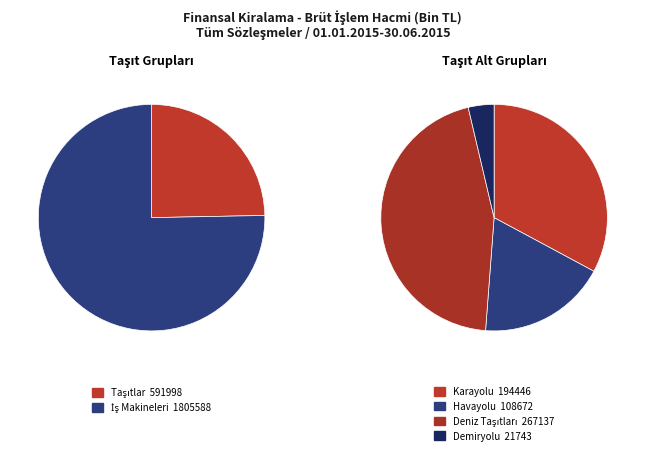

Is the sum of KARAYOLU TAŞITLARI and GEMİLER VE SUDA YÜZEN TAŞIT greater than half?

No